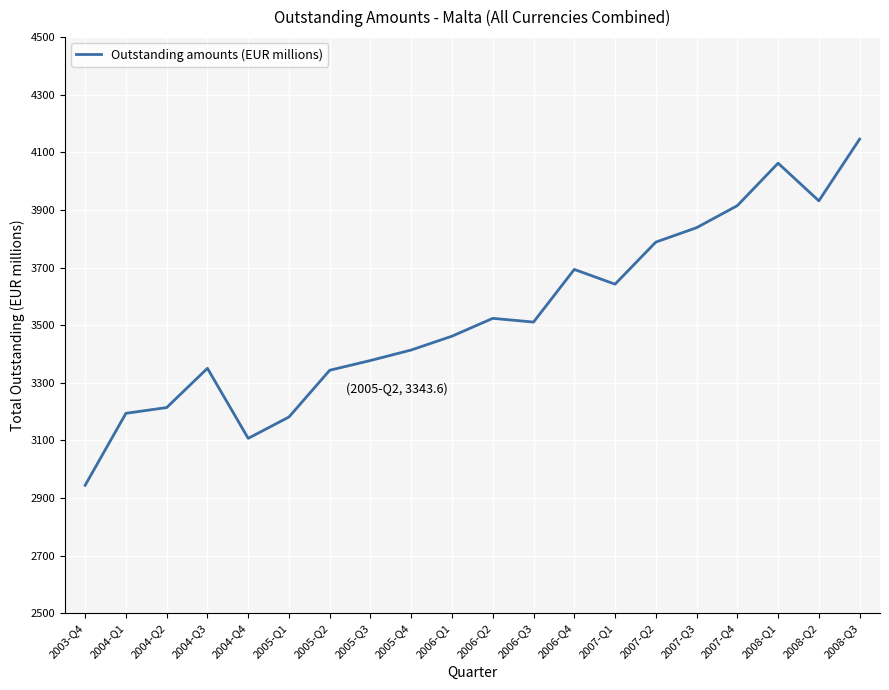

True or false: there are more than 2 points higher than both neighbors.

True